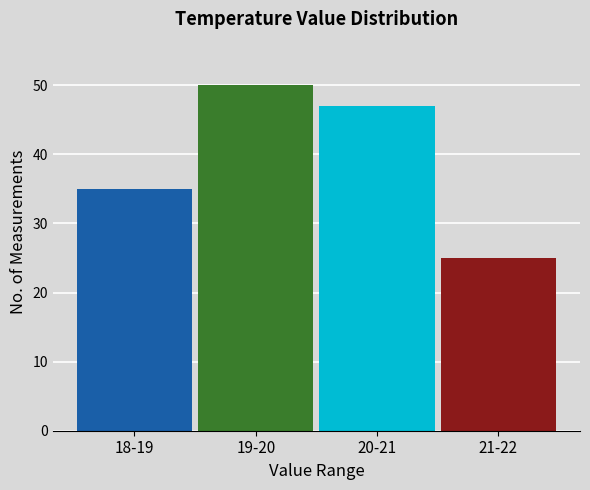

Reading left to right, extract all data points from this chart.

18-19=35	19-20=50	20-21=47	21-22=25